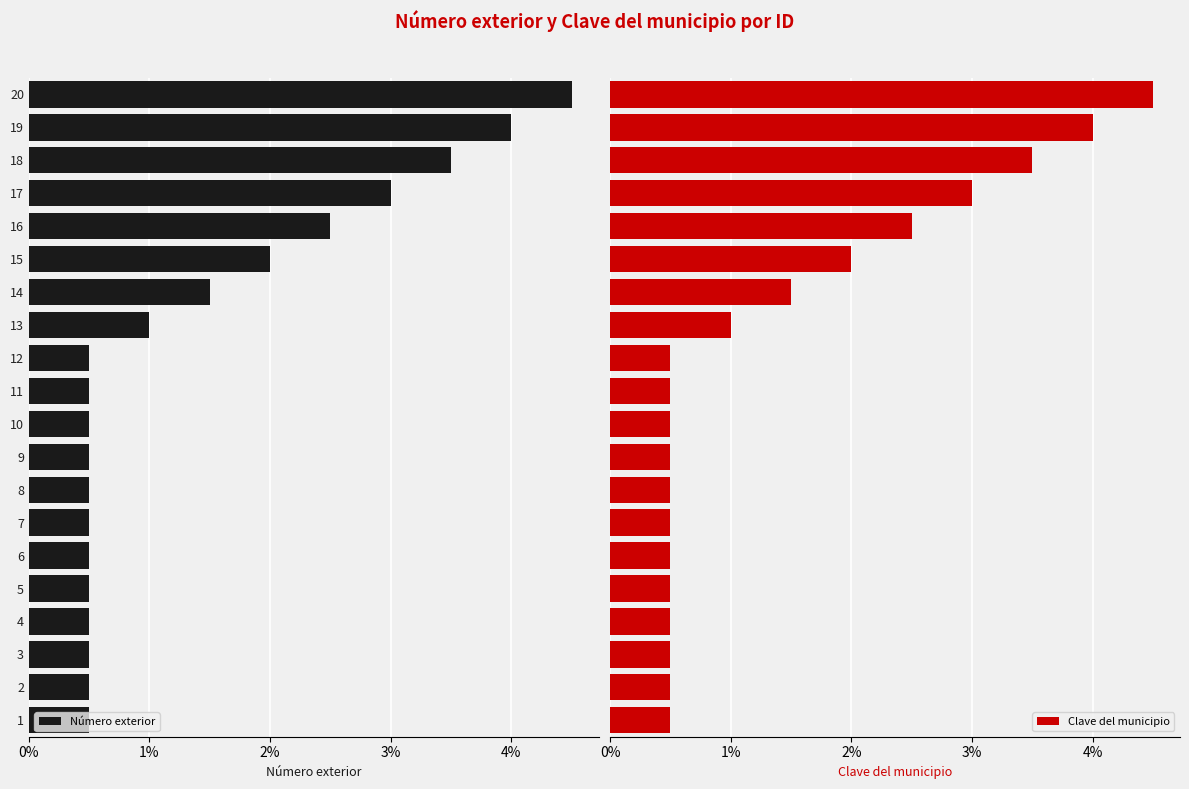

What is the difference between the maximum and minimum values in the Clave del municipio series?

4.0